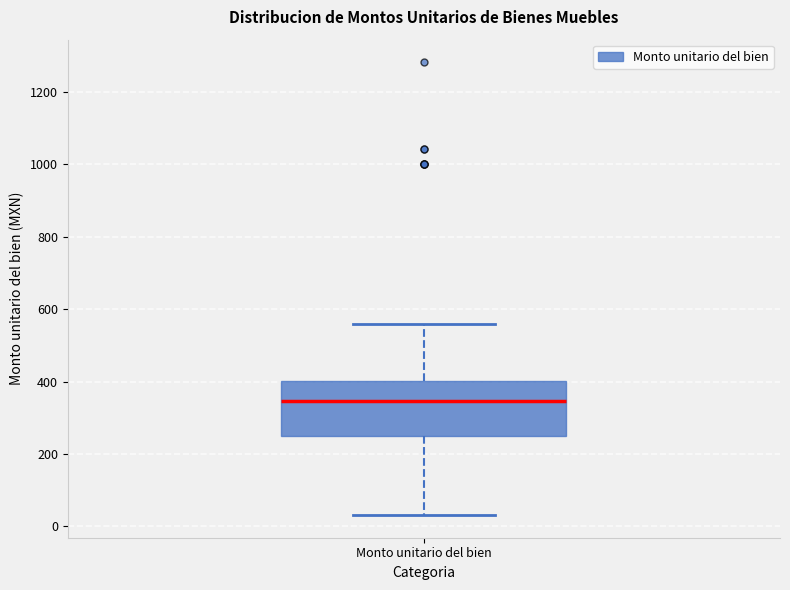

Transcribe this box plot: give where the median line is, the range the box spans, and where the two whiskers end, as read against the y-axis. The values are not printed on the chart, so give them approximately, as read against the axis.

median 340, box 260 to 400, whiskers 40 to 560